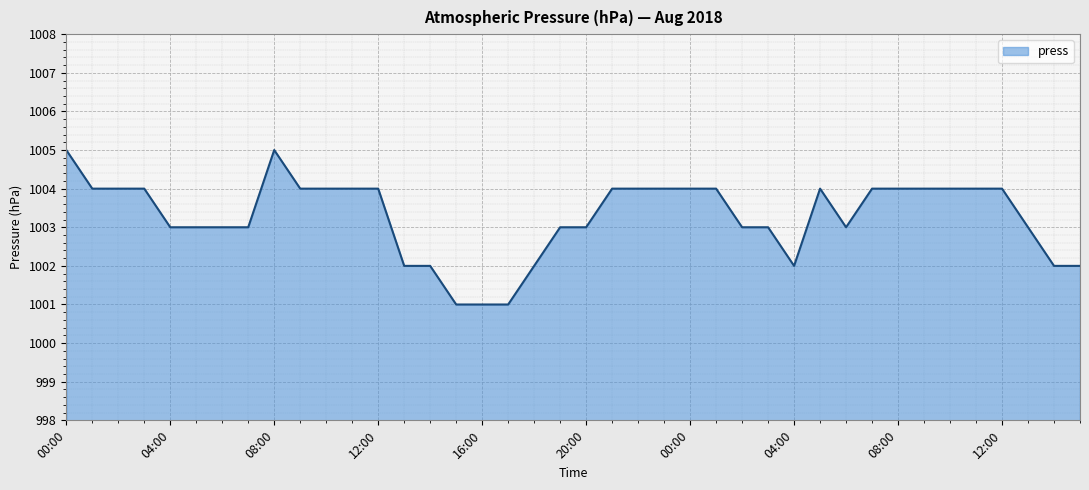

What is the smallest value displayed?

1001